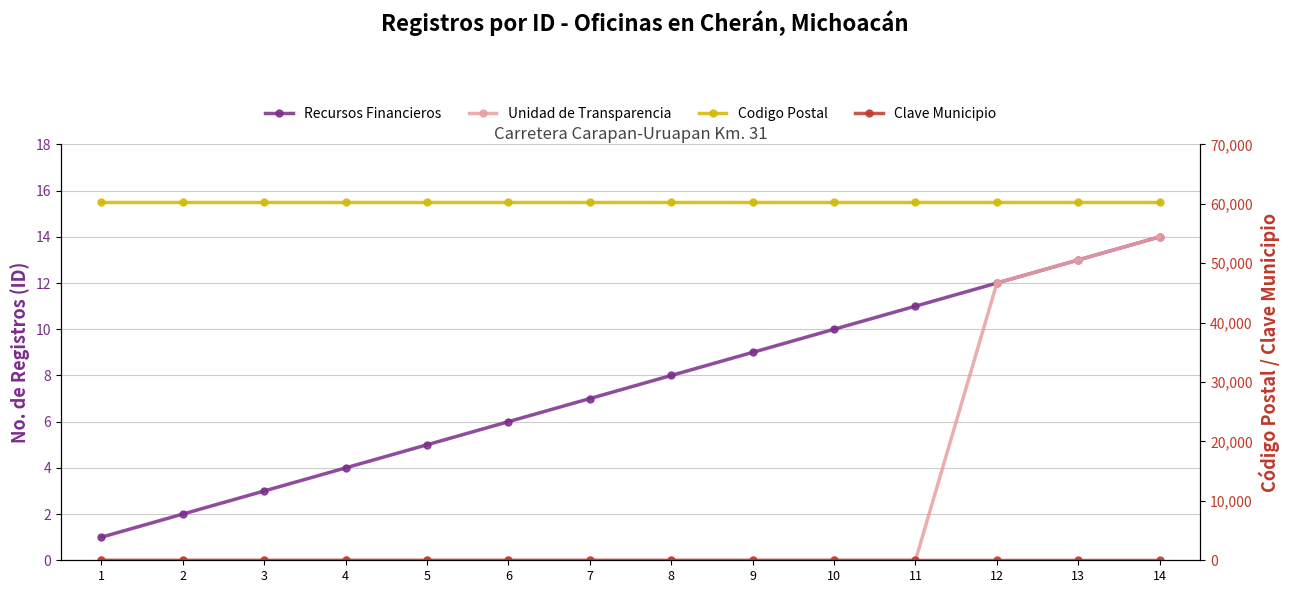

Reading left to right, transcribe all the data shown in this chart.

Recursos Financieros: 1=1	2=2	3=3	4=4	5=5	6=6	7=7	8=8	9=9	10=10	11=11	12=12	13=13	14=14
Unidad de Transparencia: 1=0	2=0	3=0	4=0	5=0	6=0	7=0	8=0	9=0	10=0	11=0	12=12	13=13	14=14
Codigo Postal: 1=60270	2=60270	3=60270	4=60270	5=60270	6=60270	7=60270	8=60270	9=60270	10=60270	11=60270	12=60270	13=60270	14=60270
Clave Municipio: 1=16	2=16	3=16	4=16	5=16	6=16	7=16	8=16	9=16	10=16	11=16	12=16	13=16	14=16